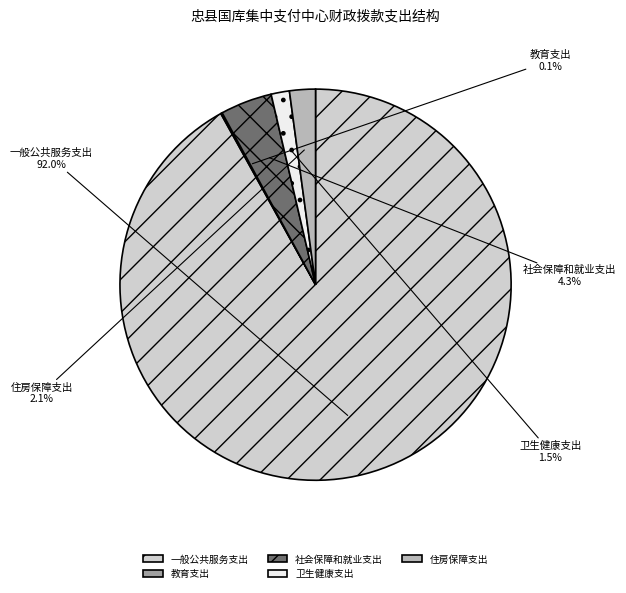

Which category has the biggest portion of the pie?

一般公共服务支出